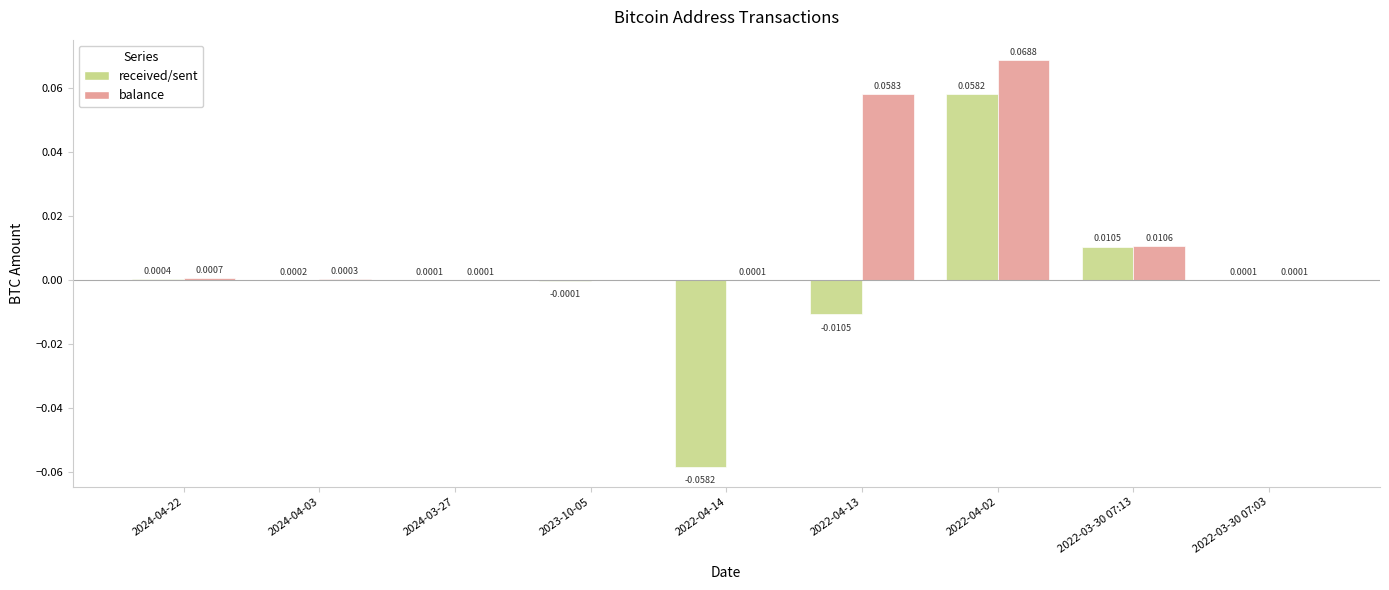

At which category is the sum across all series the highest?

2022-04-02